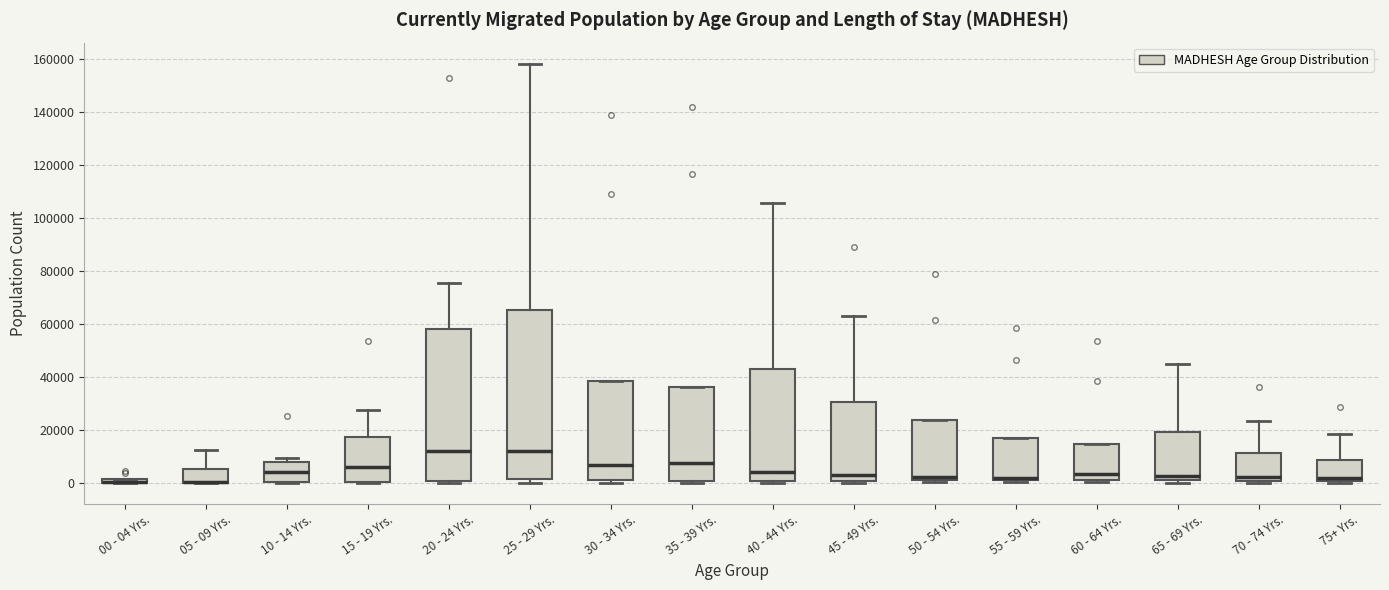

Where is the upper edge of the box for 35 - 39 Yrs. on the y-axis? The values are not printed on the chart, so give them approximately, as read against the axis.

36000